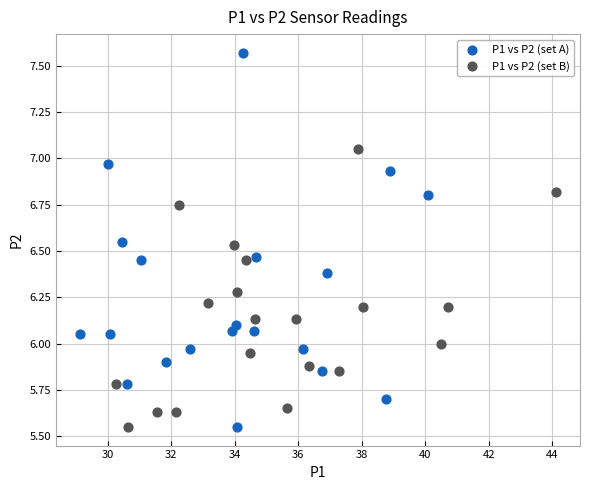

Which series has the largest Y range (max minus min)?

P1 vs P2 (set A)